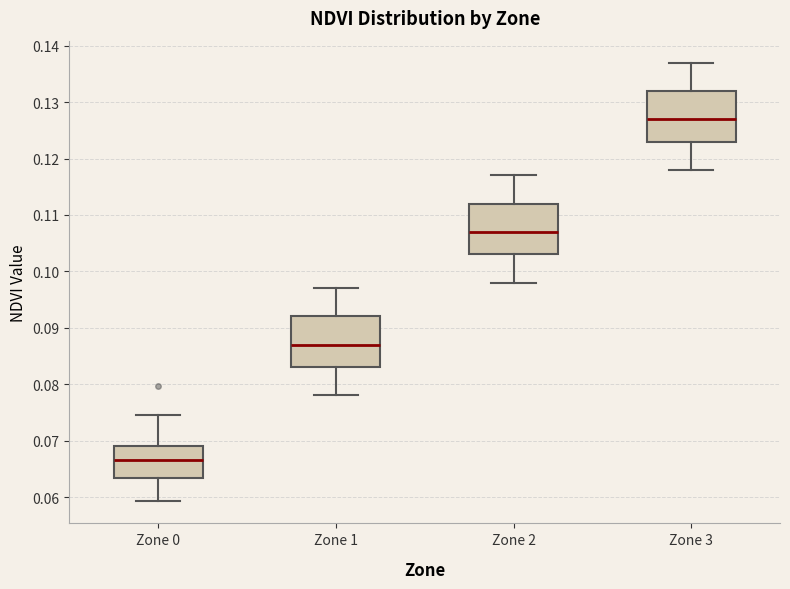

Where is the upper edge of the box for Zone 0 on the y-axis? The values are not printed on the chart, so give them approximately, as read against the axis.

0.069